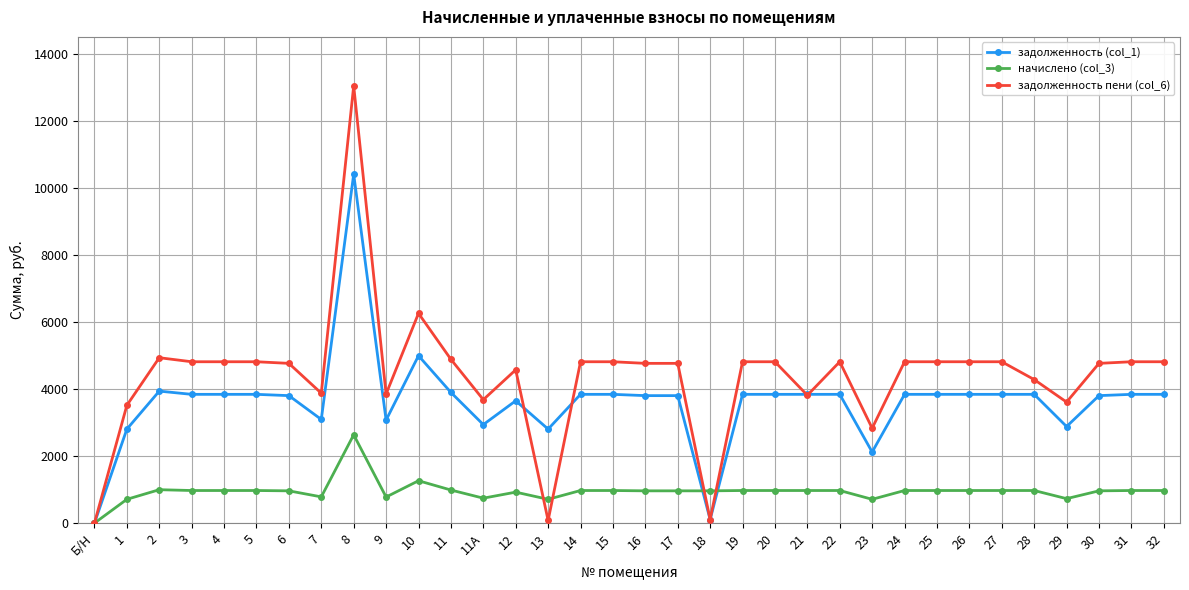

Rank the series by their average value, from lowest to highest.

начислено (col_3), задолженность (col_1), задолженность пени (col_6)